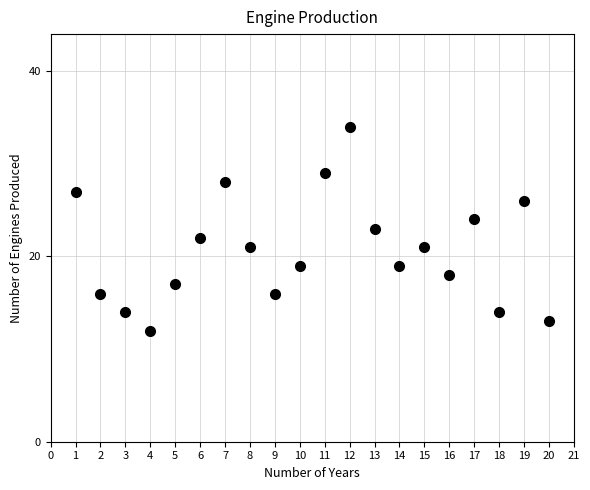

What is the range of X values (max minus min)?

19